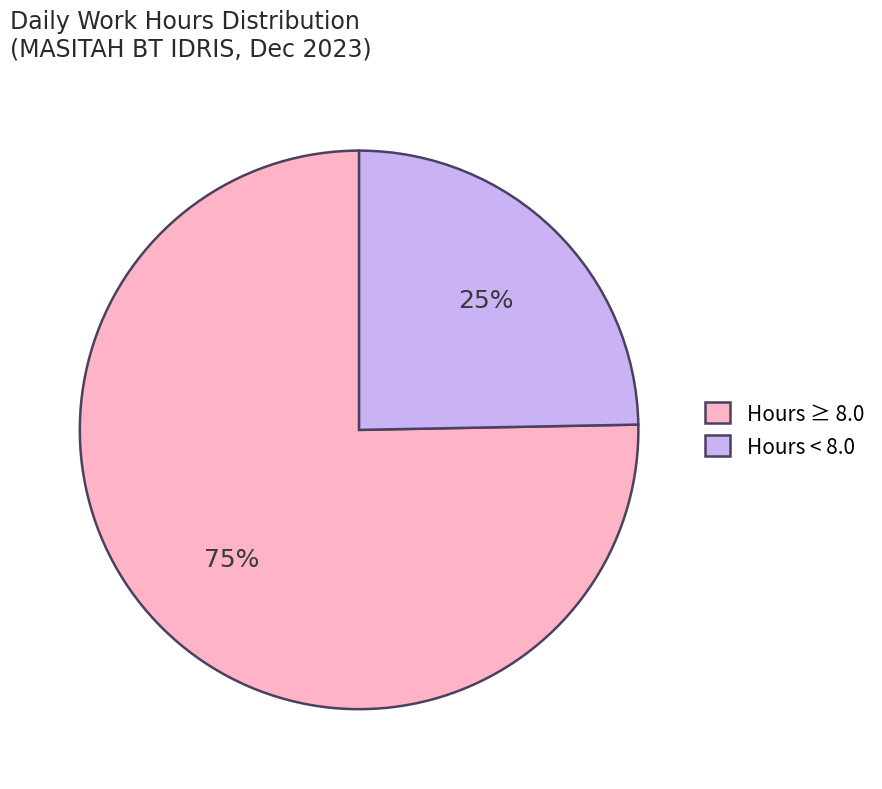

To the nearest percent, what percentage of the pie is Hours < 8.0?

25%